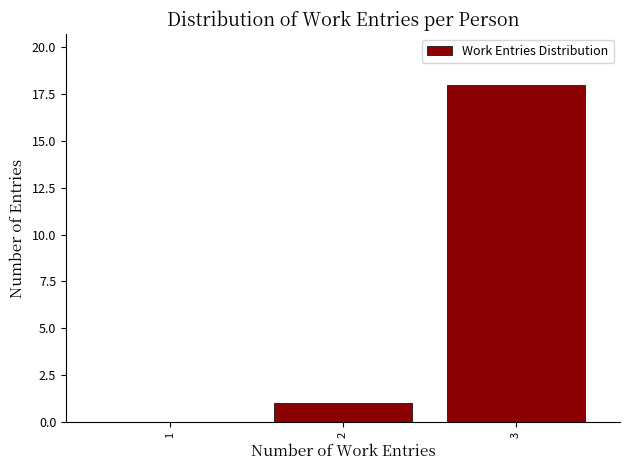

Reading left to right, list all the values displayed in this chart.

1=0	2=1	3=18